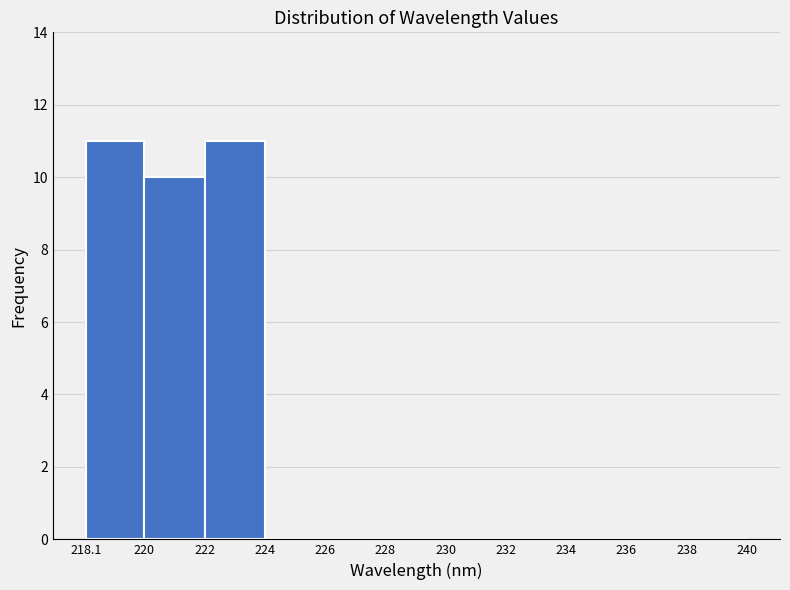

Reading left to right, list every bar in this chart as the range it spans on the x-axis followed by its height. The values are not printed on the chart, so give them approximately, as read against the axis.

218.1 to 220: 11
220 to 222: 10
222 to 224: 11
224 to 226: 0
226 to 228: 0
228 to 230: 0
230 to 232: 0
232 to 234: 0
234 to 236: 0
236 to 238: 0
238 to 240: 0